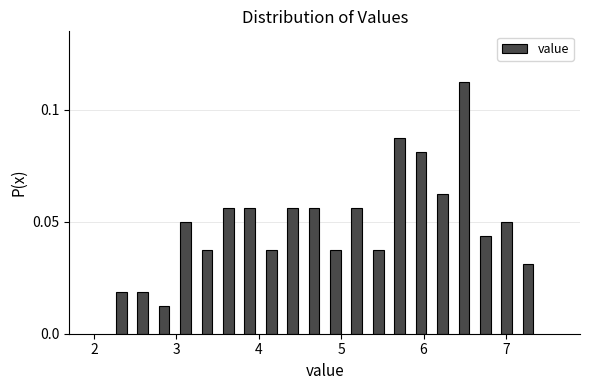

Around what value on the x-axis is the tallest bar? Give the approximate position of its centre, as read against the axis.

6.5